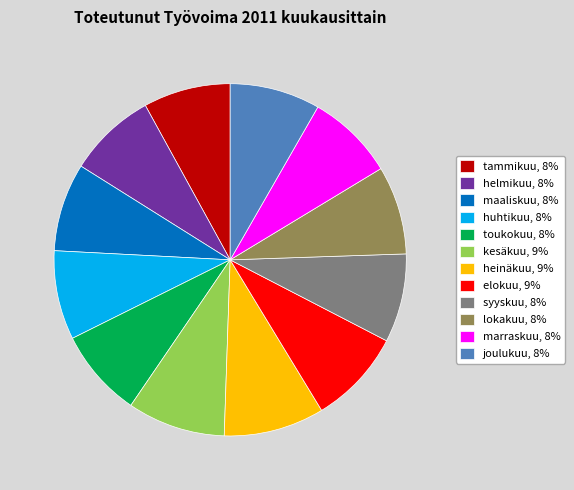

Does lokakuu represent more than half of the total?

No